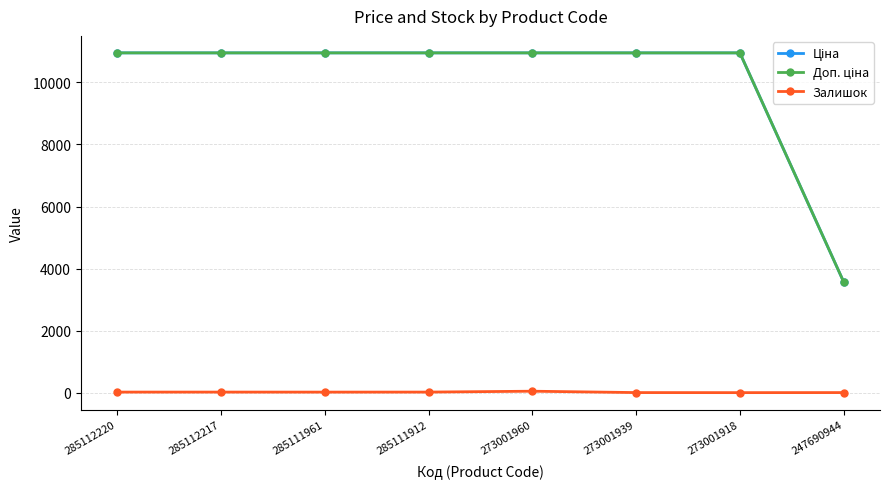

Between 285111912 and 273001960, which is larger?

285111912